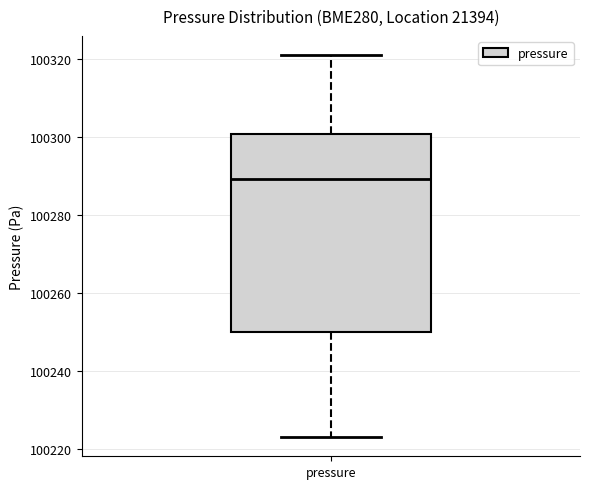

Transcribe this box plot: give where the median line is, the range the box spans, and where the two whiskers end, as read against the y-axis. The values are not printed on the chart, so give them approximately, as read against the axis.

median 100290, box 100250 to 100300, whiskers 100222 to 100320